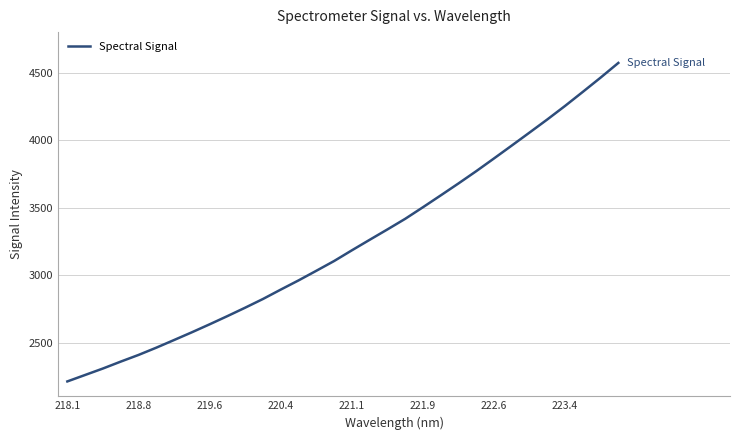

What is the difference between the maximum and minimum values?

2364.3